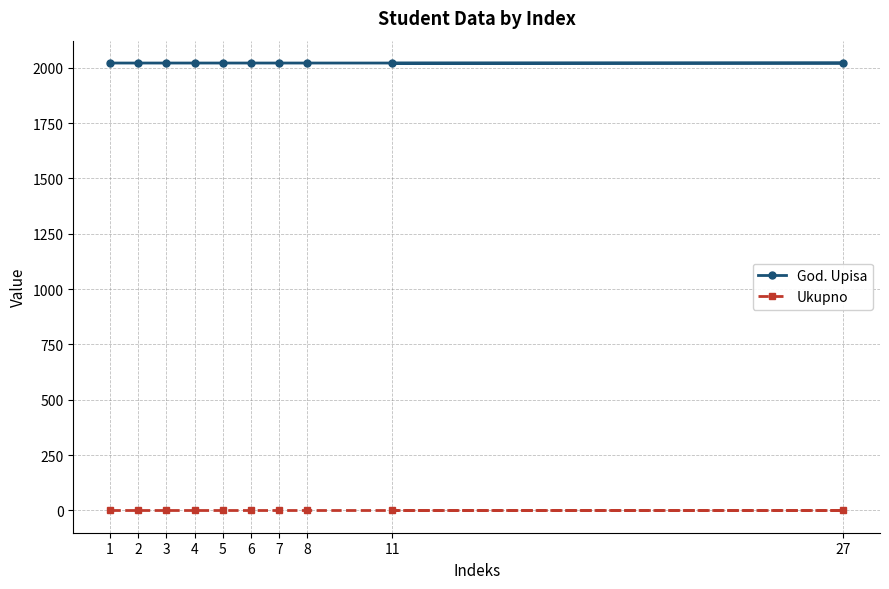

True or false: God. Upisa and Ukupno cross at least once.

False